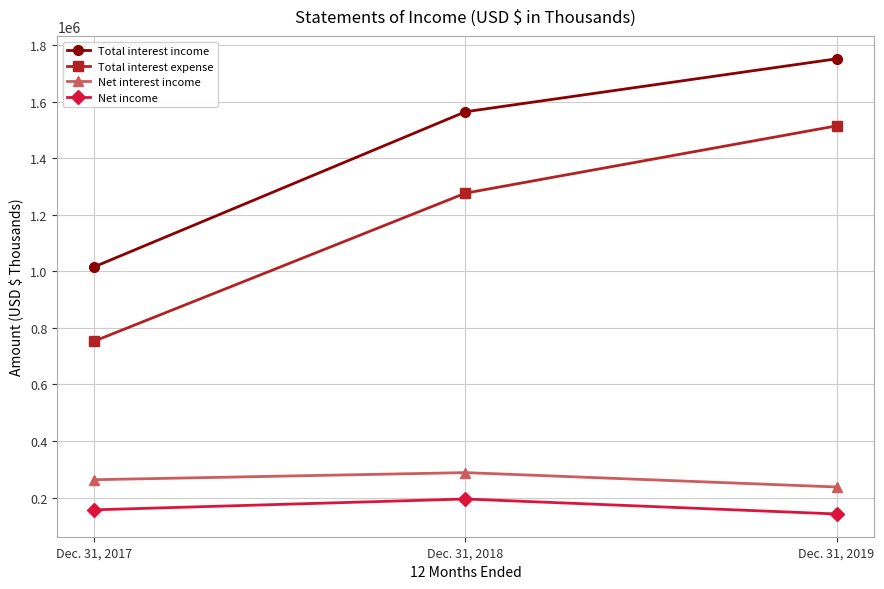

Which series has the widest spread of values?

Total interest expense